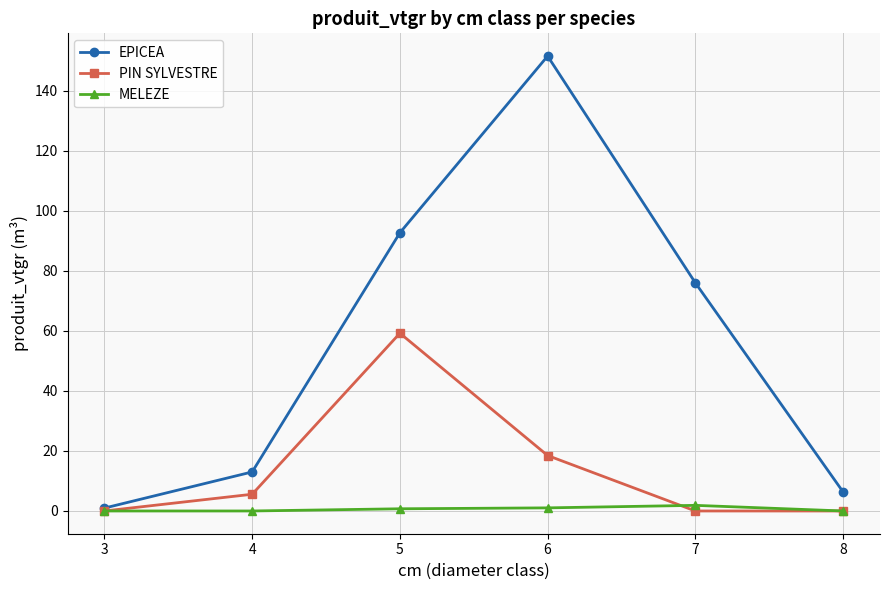

What is the value of the EPICEA point at the 4th from the left?

151.6